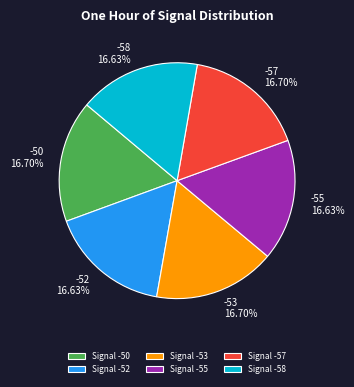

Do -55 and -52 together represent more than half of the pie?

No